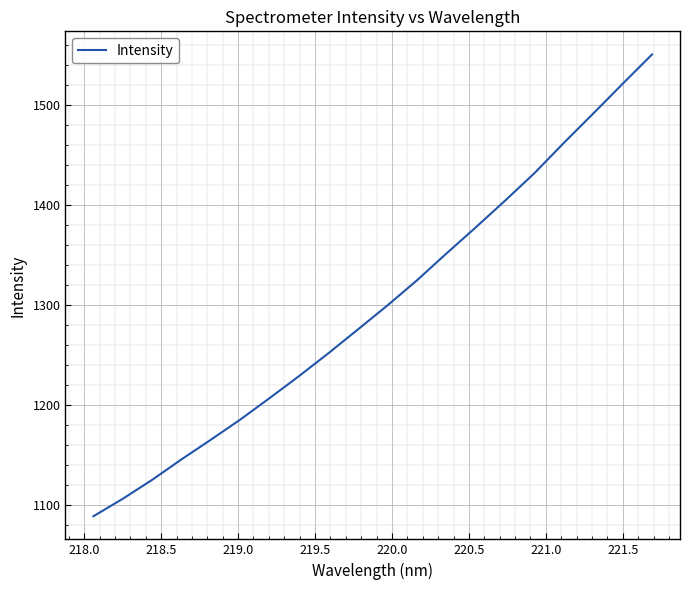

What is the maximum value shown in the chart?

1550.5